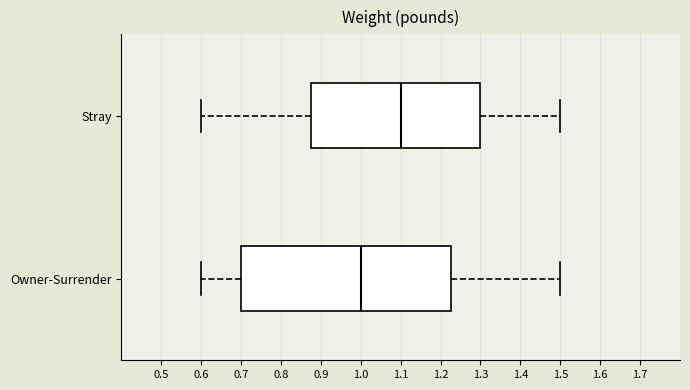

Where is the right edge of the box for Stray on the x-axis? The values are not printed on the chart, so give them approximately, as read against the axis.

1.30